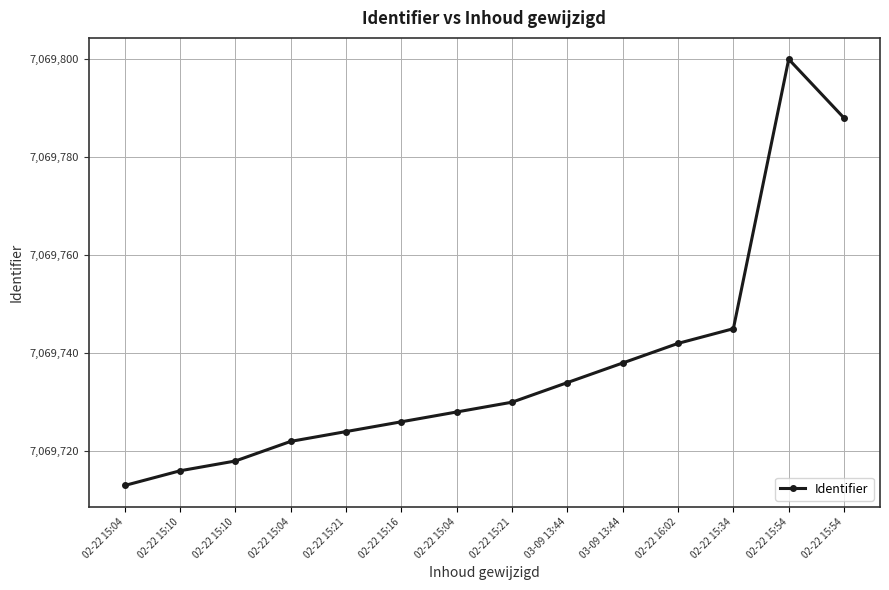

Reading left to right, extract all data points from this chart.

7069713	7069716	7069718	7069722	7069724	7069726	7069728	7069730	7069734	7069738	7069742	7069745	7069800	7069788